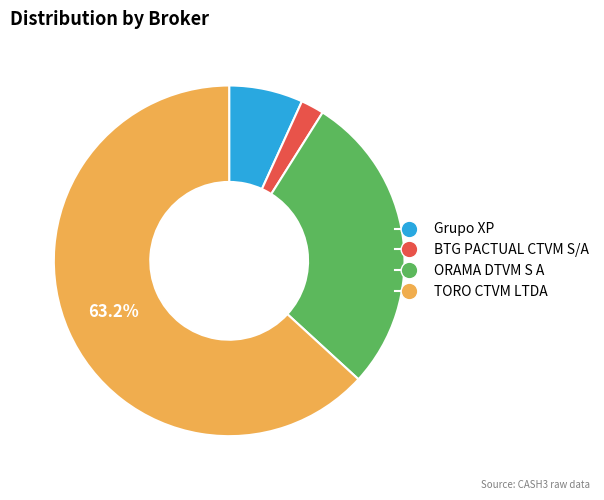

To the nearest percent, what is the combined percentage of ORAMA DTVM S A and BTG PACTUAL CTVM S/A?

30%